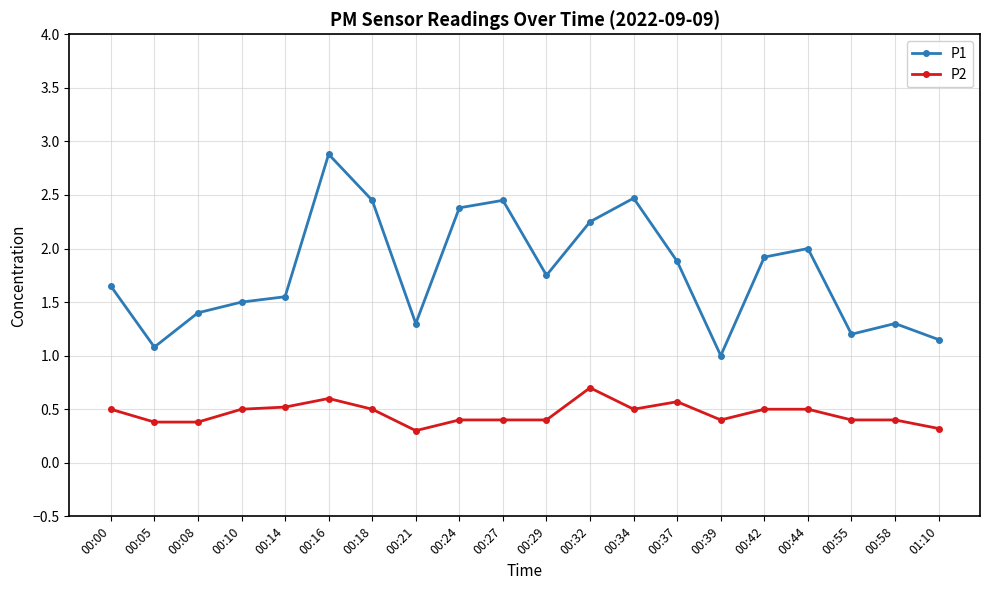

At which category does the chart reach its peak across all series?

00:16